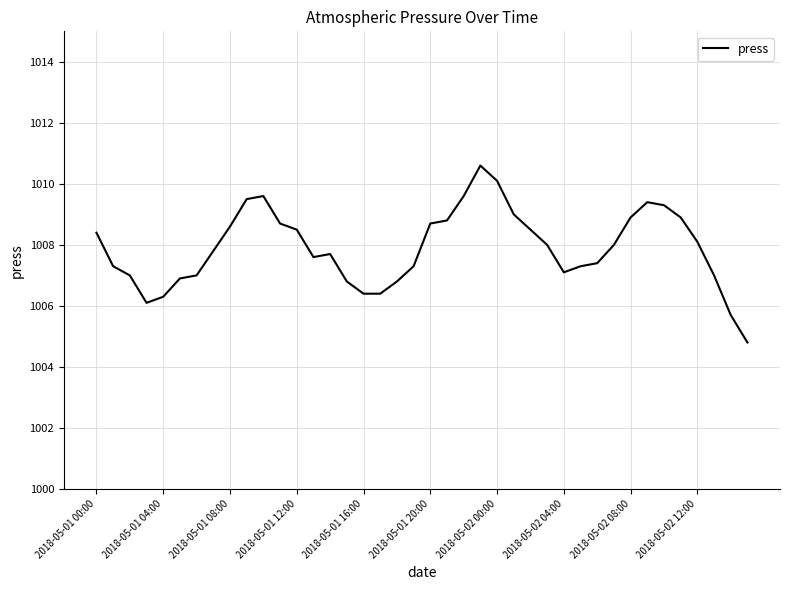

What is the difference between the maximum and minimum values?

5.8